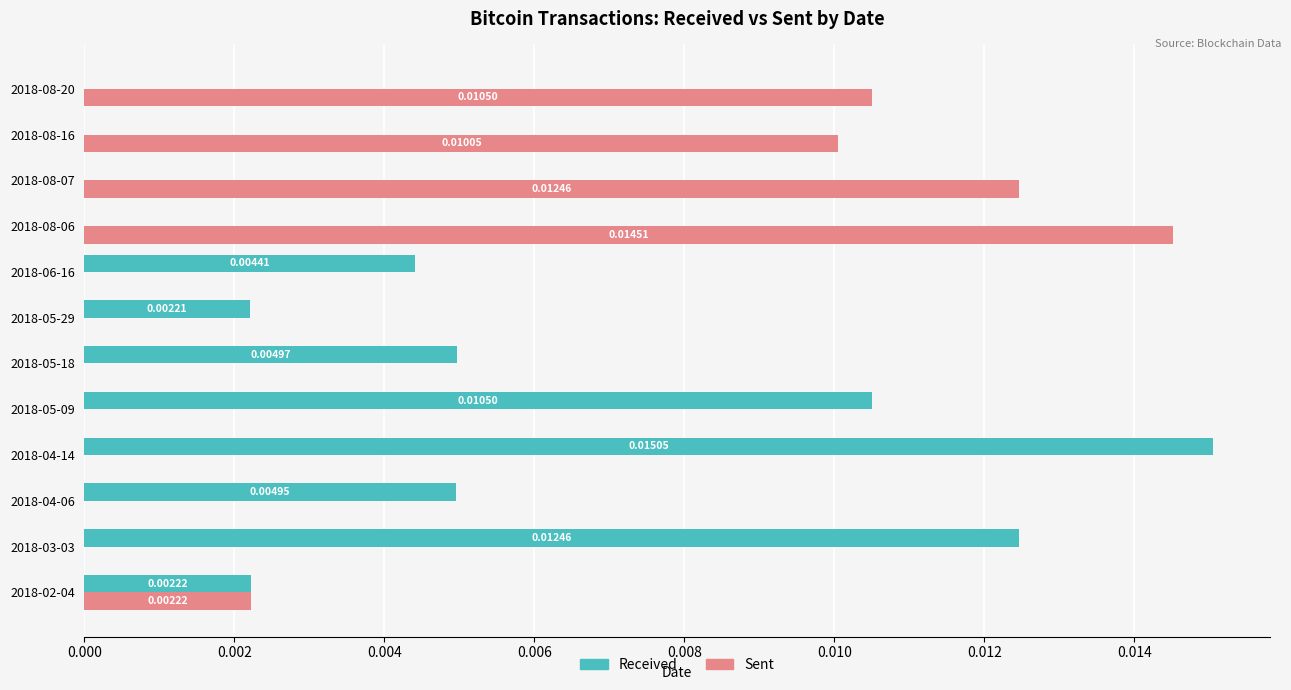

Which series changed the most between 2018-08-16 and 2018-08-20?

Sent